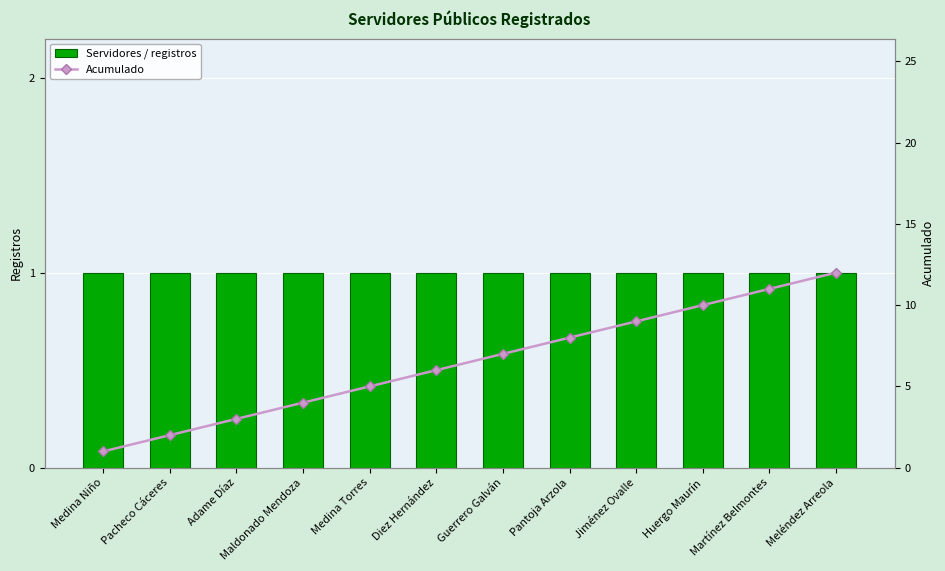

Where does the Acumulado series first go above 7?

Pantoja Arzola